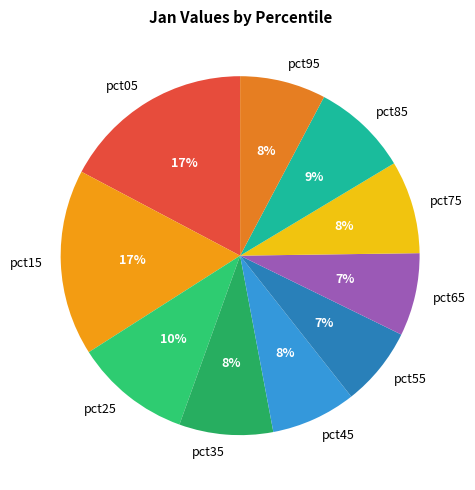

To the nearest percent, what is the combined percentage of pct25 and pct95?

18%